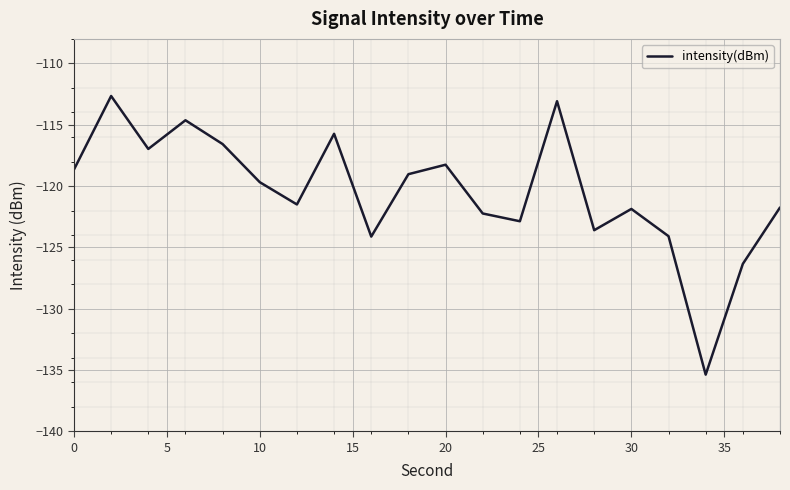

Does the chart have visible grid lines?

Yes